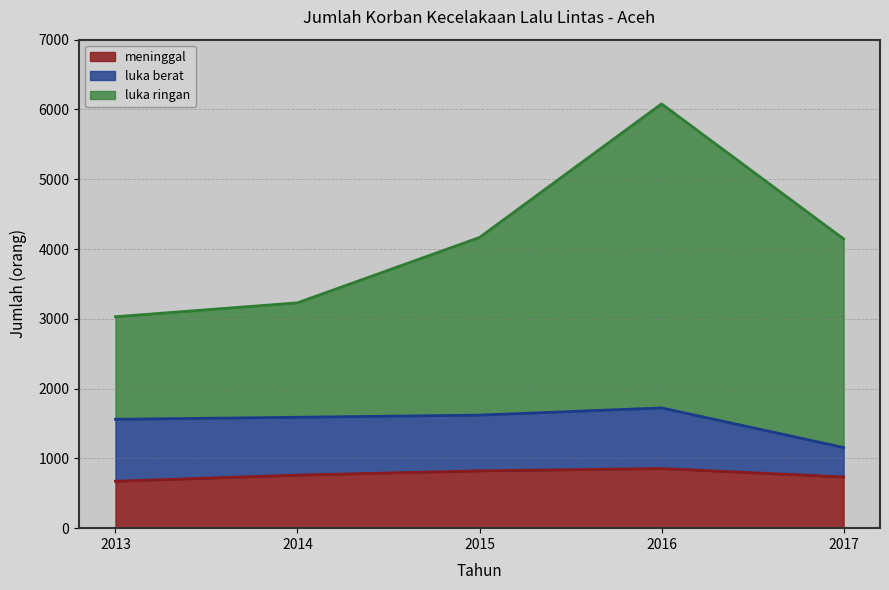

What is the difference between the maximum and second lowest values in the luka ringan series?

2851